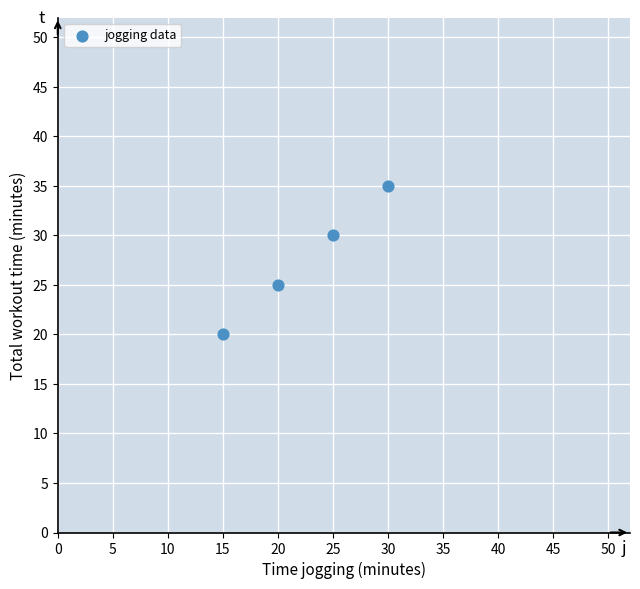

What Y value in the scatter plot is closest to 27?

25